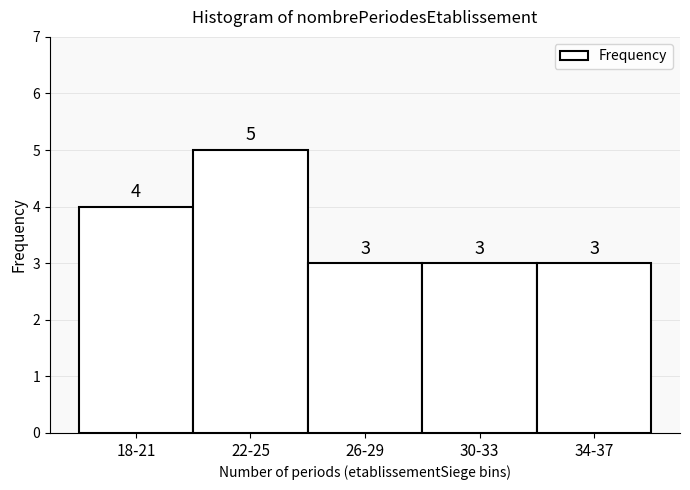

Reading left to right, what are all the values shown in this chart?

4	5	3	3	3